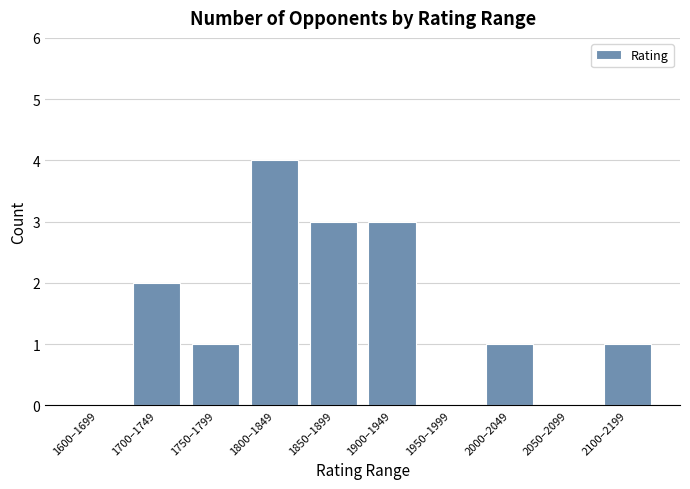

Reading left to right, what are all the values shown in this chart?

1600–1699=0	1700–1749=2	1750–1799=1	1800–1849=4	1850–1899=3	1900–1949=3	1950–1999=0	2000–2049=1	2050–2099=0	2100–2199=1